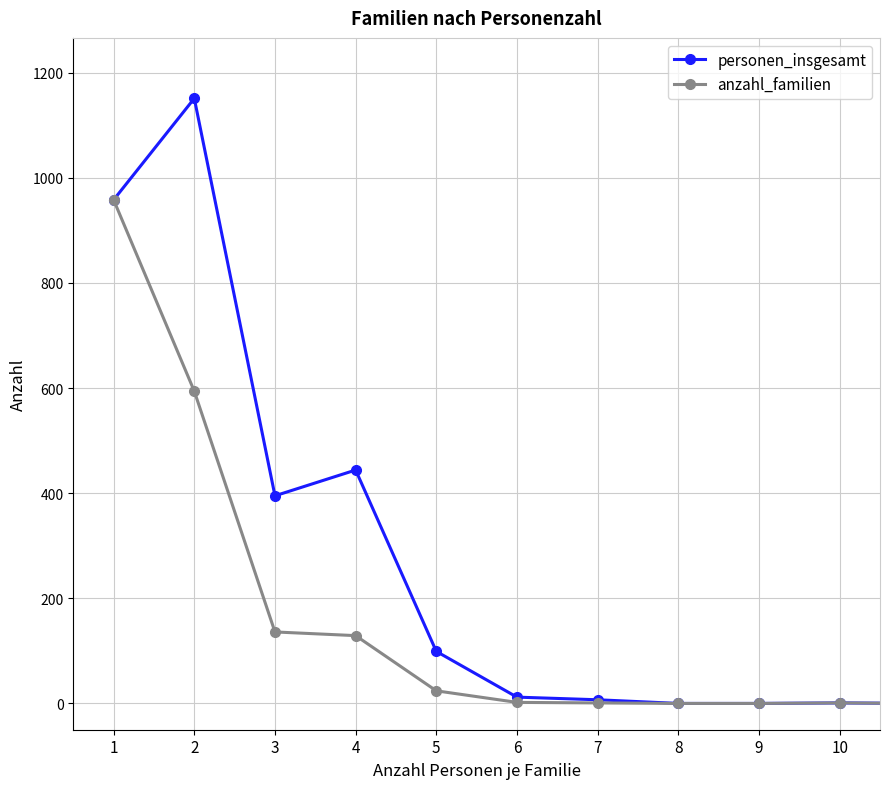

Which series has the largest range (max minus min)?

personen_insgesamt